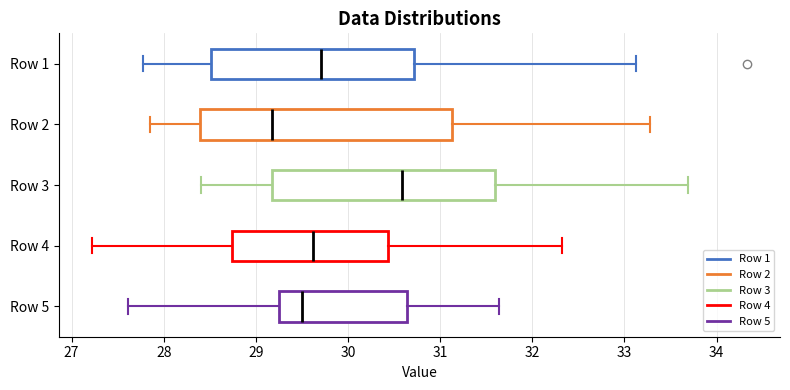

Which box is the widest, from its left edge to its right edge?

Row 2